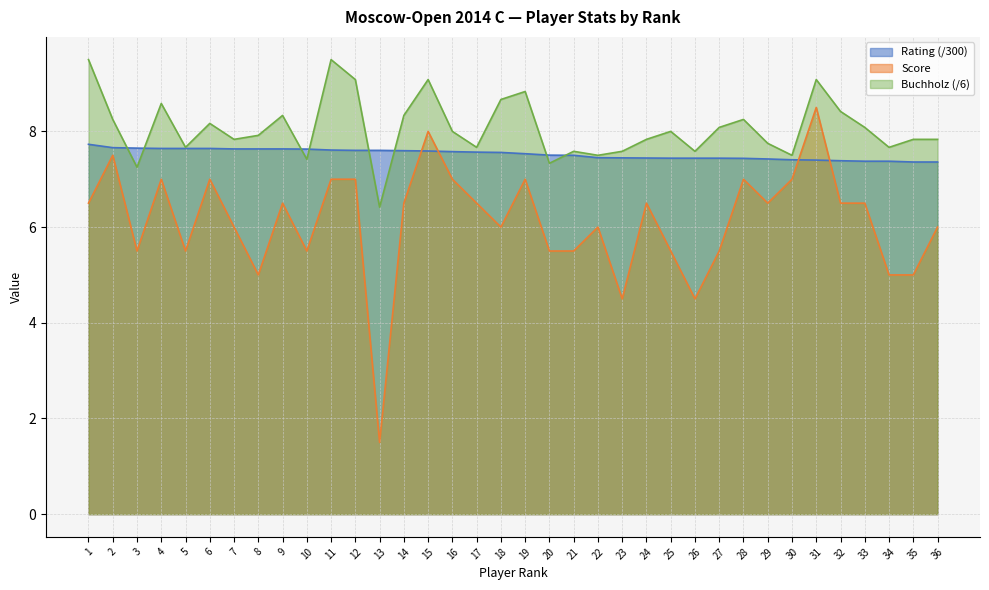

Which series has the largest total across all categories?

Buchholz (/6)